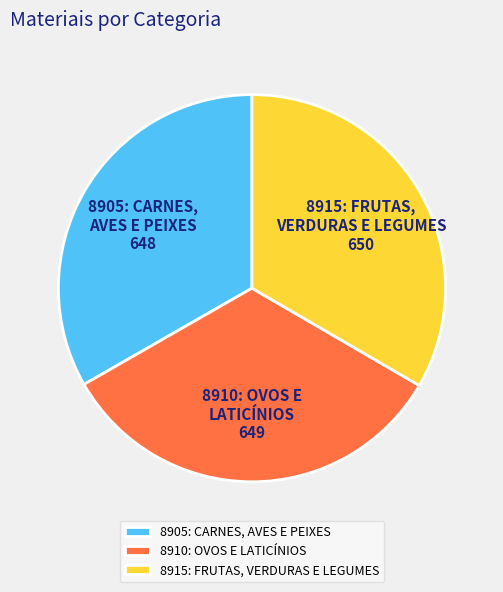

Does 8910: OVOS E LATICÍNIOS account for over 50% of the chart?

No